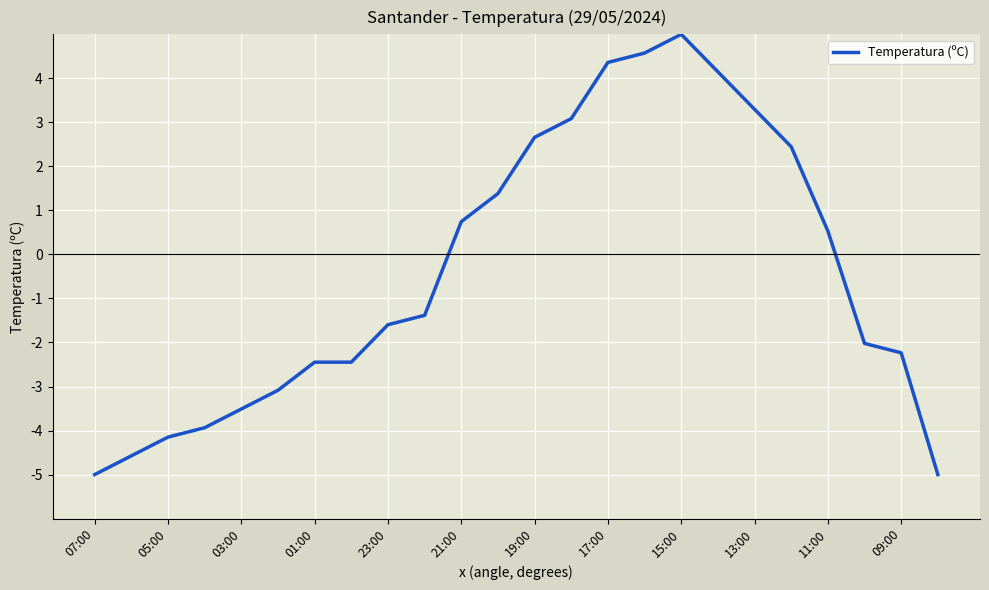

What is the difference between the maximum and minimum values?

10.0